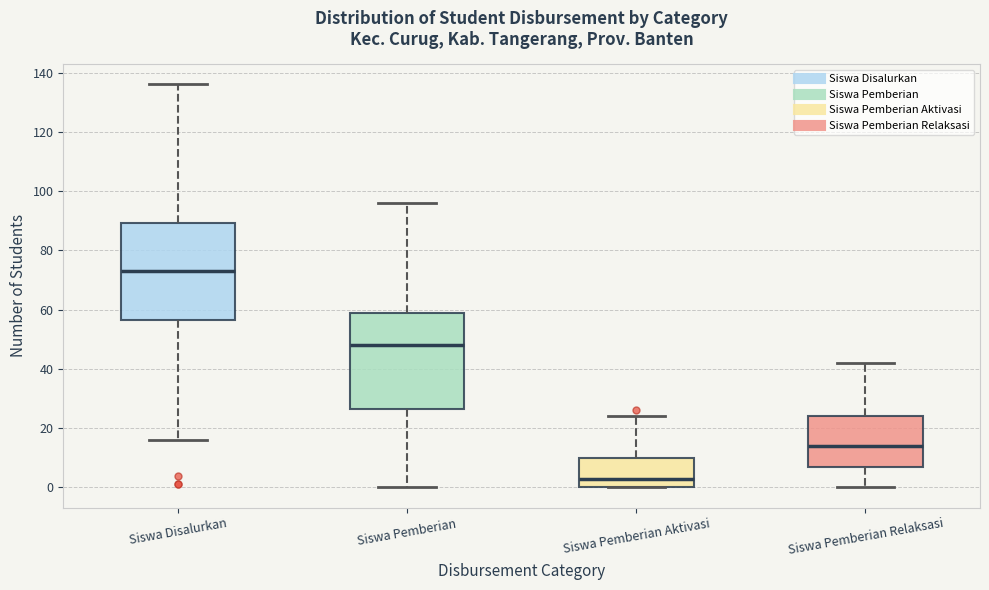

Which box's median line is the lowest?

Siswa Pemberian Aktivasi